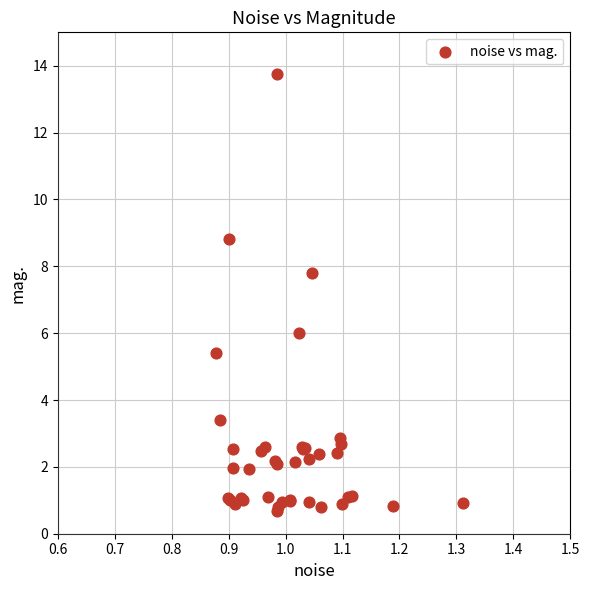

What Y value in the scatter plot is closest to 7?

7.8